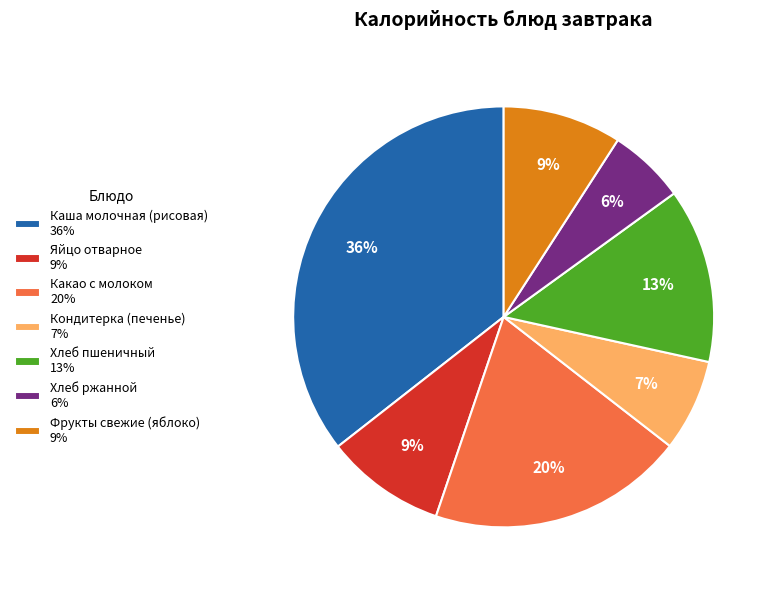

Is the sum of Кондитерка (печенье) 7% and Какао с молоком 20% greater than half?

No